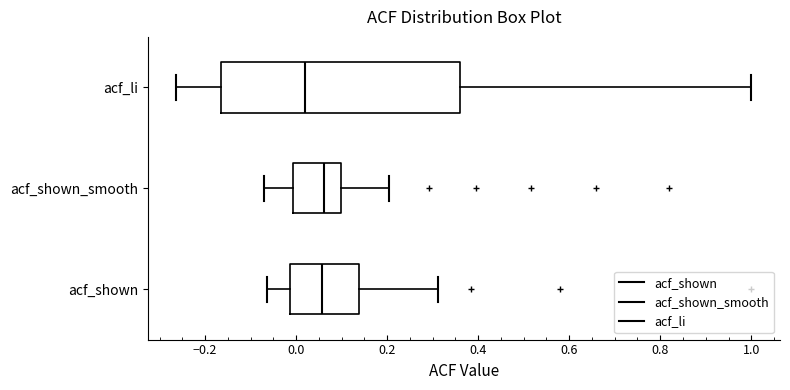

Reading bottom to top, read every box against the x-axis: the position of its median line, the range the box covers, and the ends of its whiskers. The values are not printed on the chart, so give them approximately, as read against the axis.

acf_shown: median 0.06, box -0.02 to 0.14, whiskers -0.06 to 0.32
acf_shown_smooth: median 0.06, box 0.00 to 0.10, whiskers -0.06 to 0.20
acf_li: median 0.02, box -0.16 to 0.36, whiskers -0.26 to 1.00